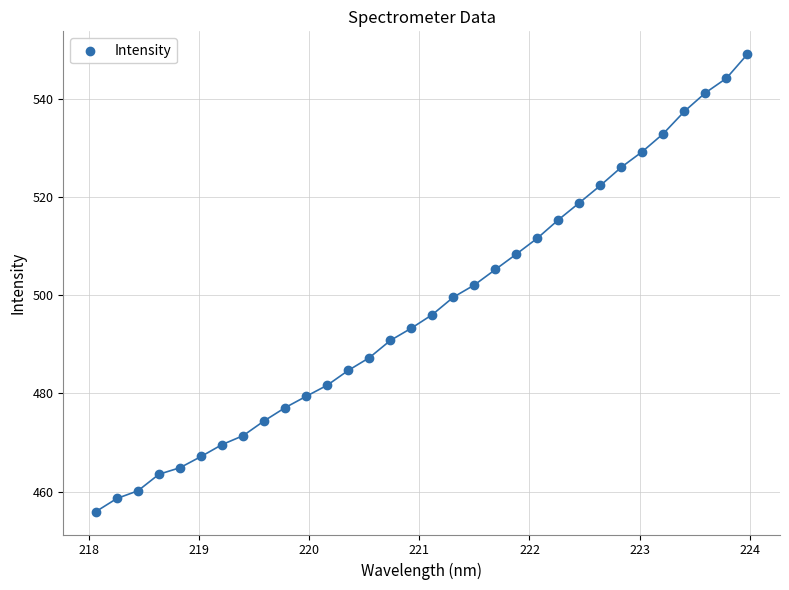

What is the range of Y values (max minus min)?

93.2